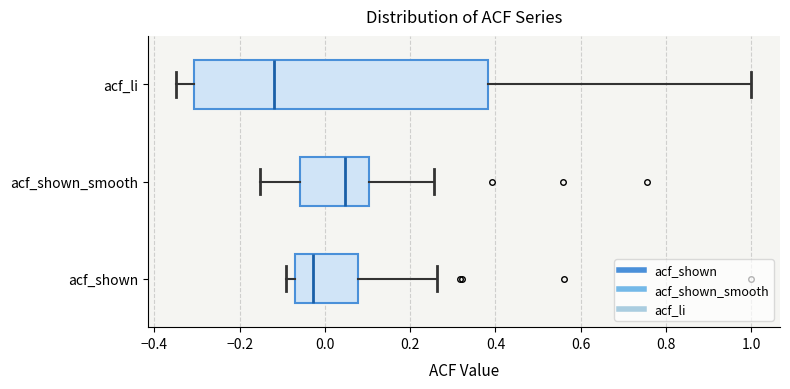

Which box is the widest, from its left edge to its right edge?

acf_li